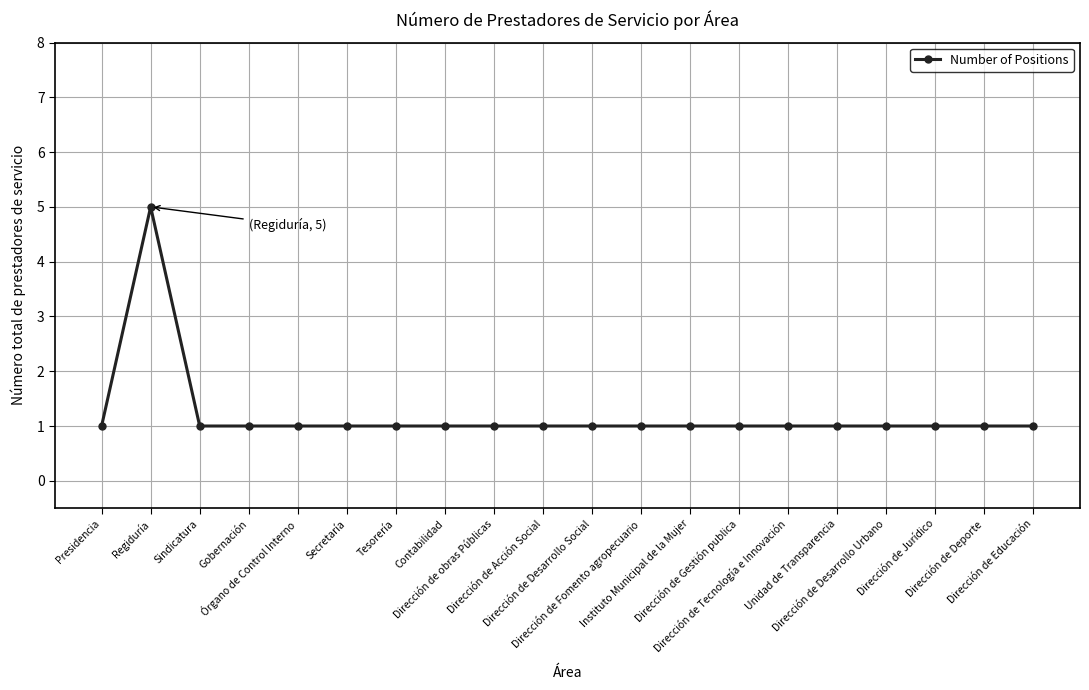

What position from the right is Dirección de Tecnología e Innovación?

6